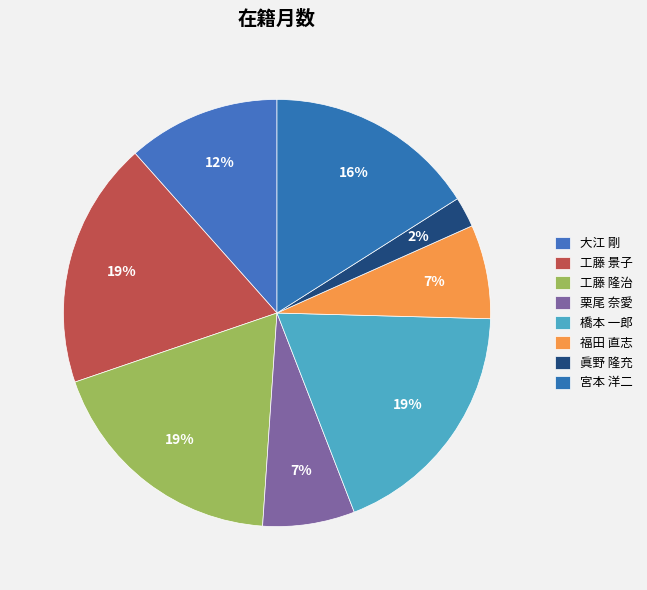

What percentage is NOT represented by 宮本 洋二?

84.0%